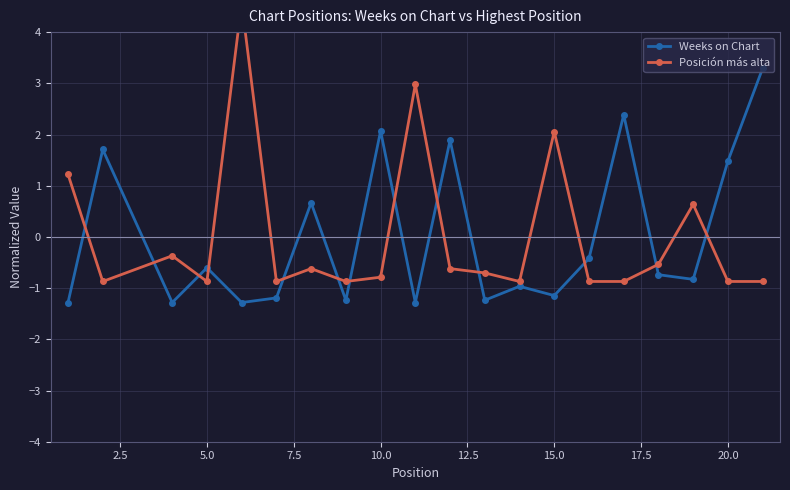

How many negative values does the Posición más alta series have?

15